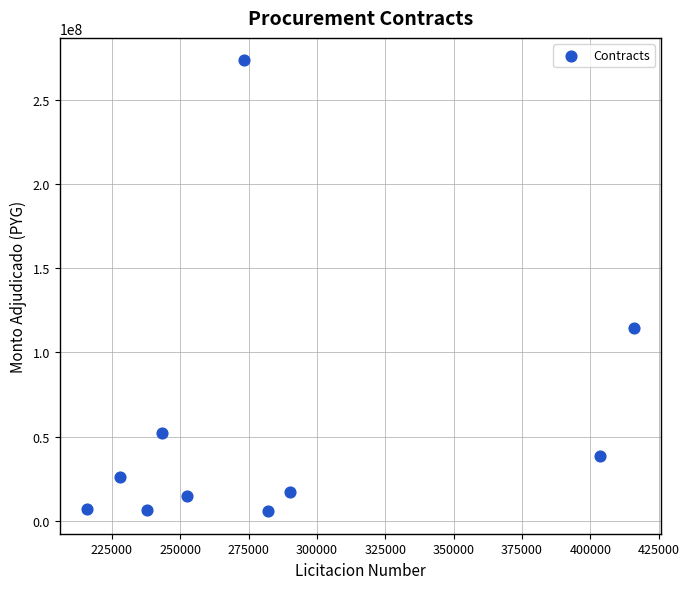

What Y value in the scatter plot is closest to 139487500?

114529000